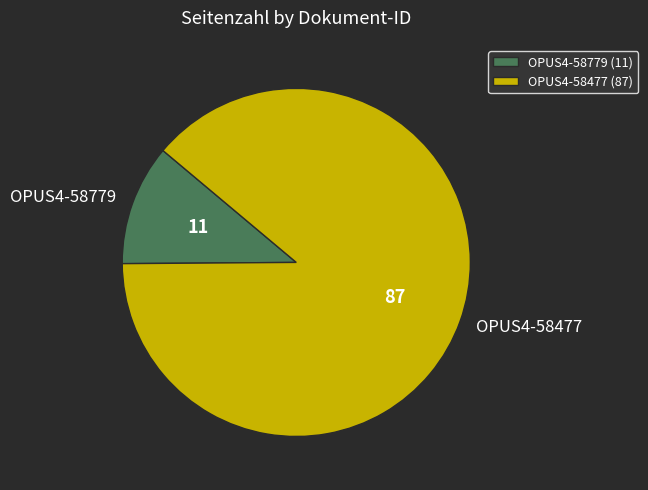

Do OPUS4-58779 and OPUS4-58477 together represent more than half of the pie?

Yes